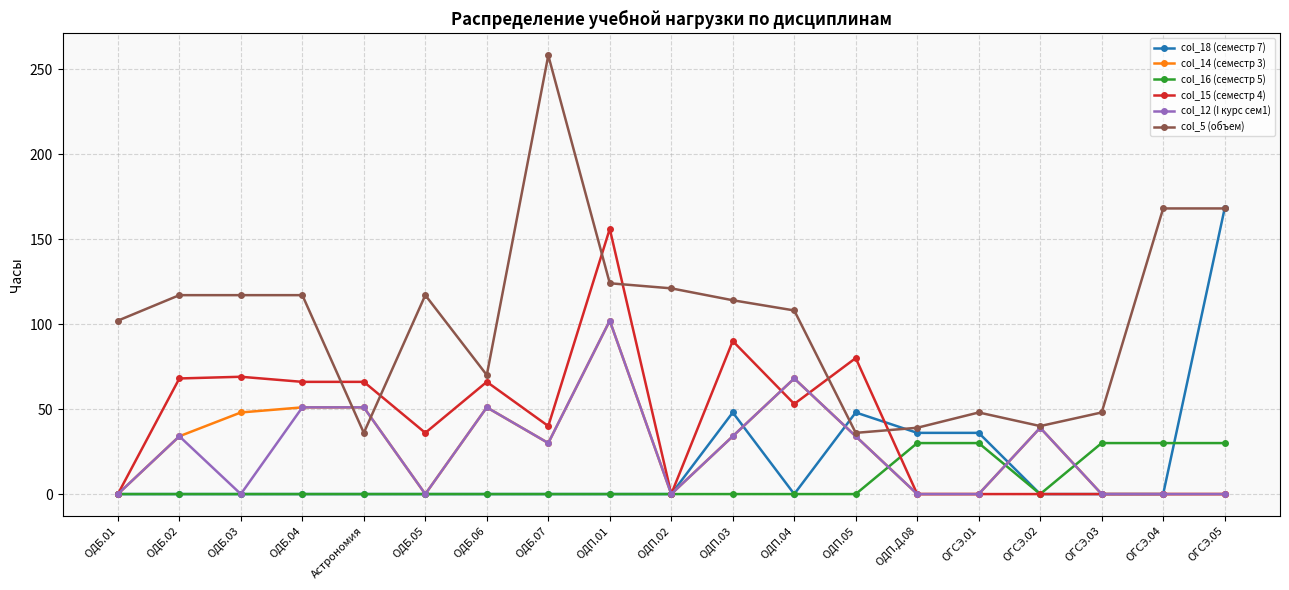

True or false: col_5 (объем) and col_14 (семестр 3) cross at least once.

True